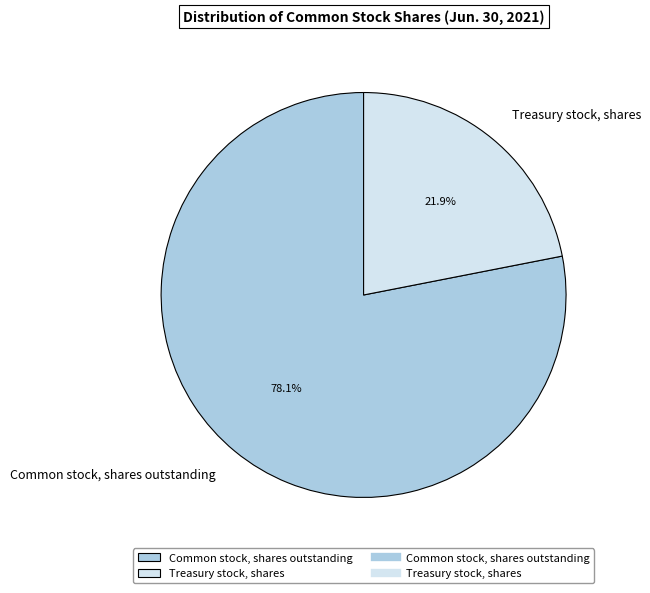

What percentage is the Common stock, shares outstanding slice, to the nearest percent?

78%